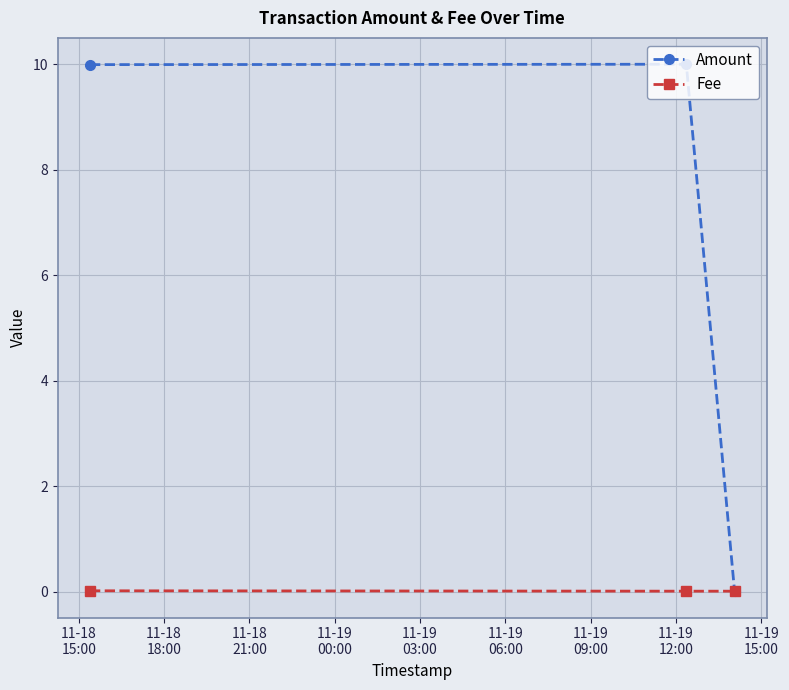

Which series has the widest spread of values?

Amount